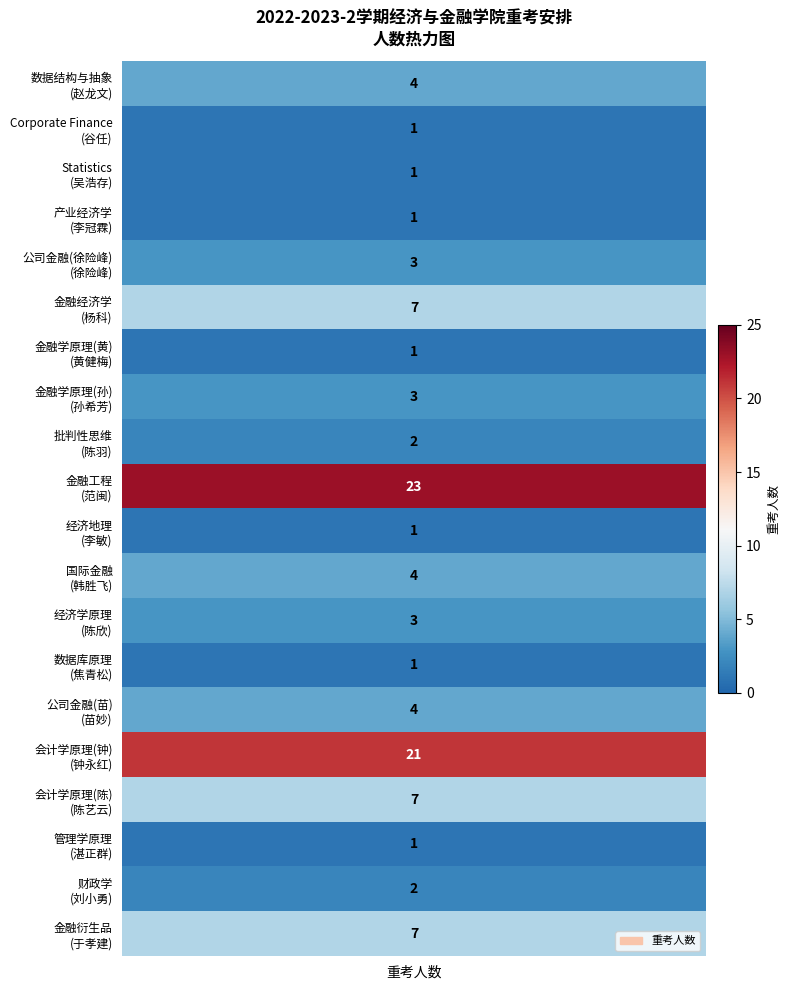

Reading left to right, list all the values displayed in this chart.

values=4	1=1	2=1	3=1	4=3	5=7	6=1	7=3	8=2	9=23	10=1	11=4	12=3	13=1	14=4	15=21	16=7	17=1	18=2	19=7